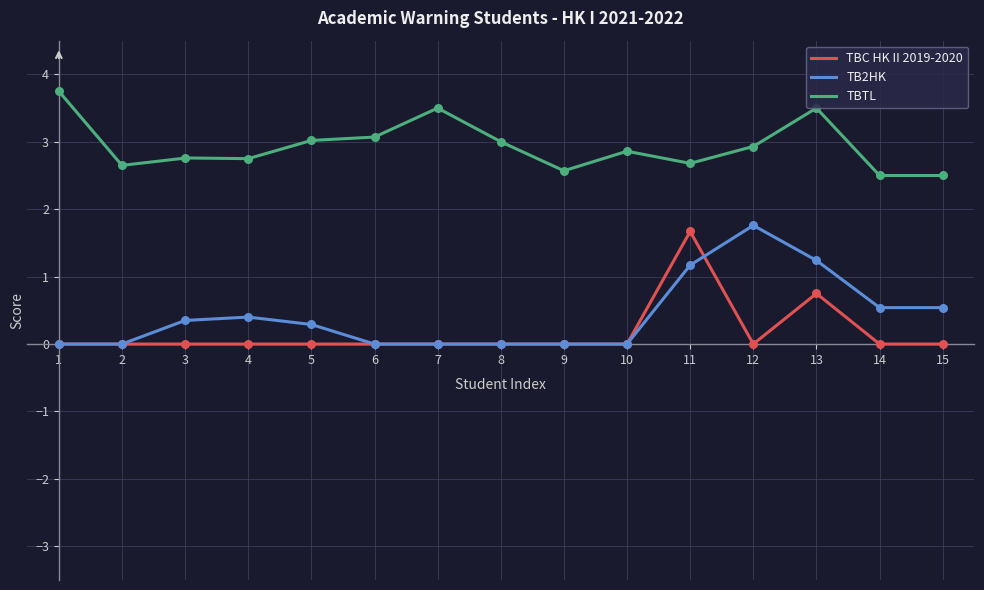

Which series has the largest total across all categories?

TBTL